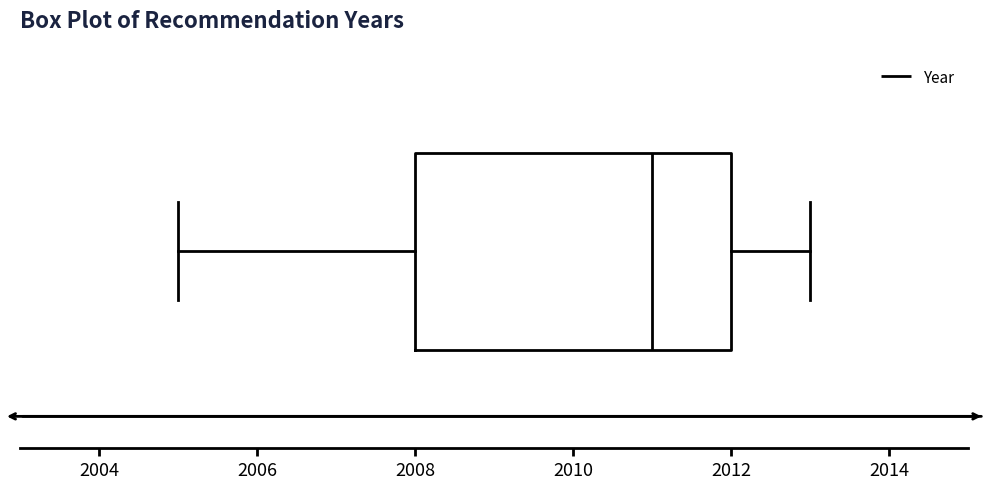

Read this box plot against the x-axis: the position of the median line, the range covered by the box, and the ends of both whiskers. The values are not printed on the chart, so give them approximately, as read against the axis.

median 2011, box 2008 to 2012, whiskers 2005 to 2013